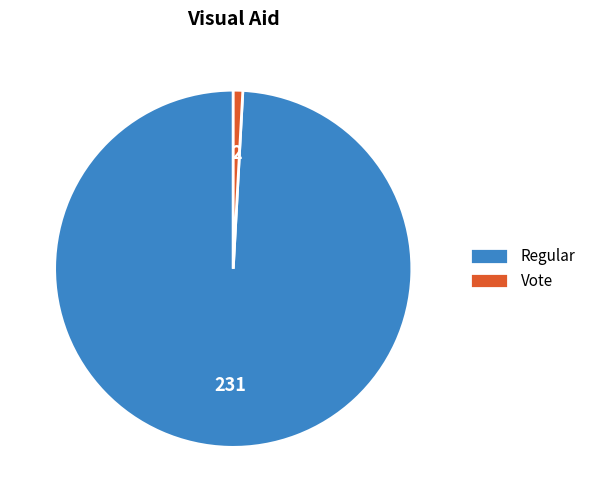

Is Regular the majority of the pie?

Yes